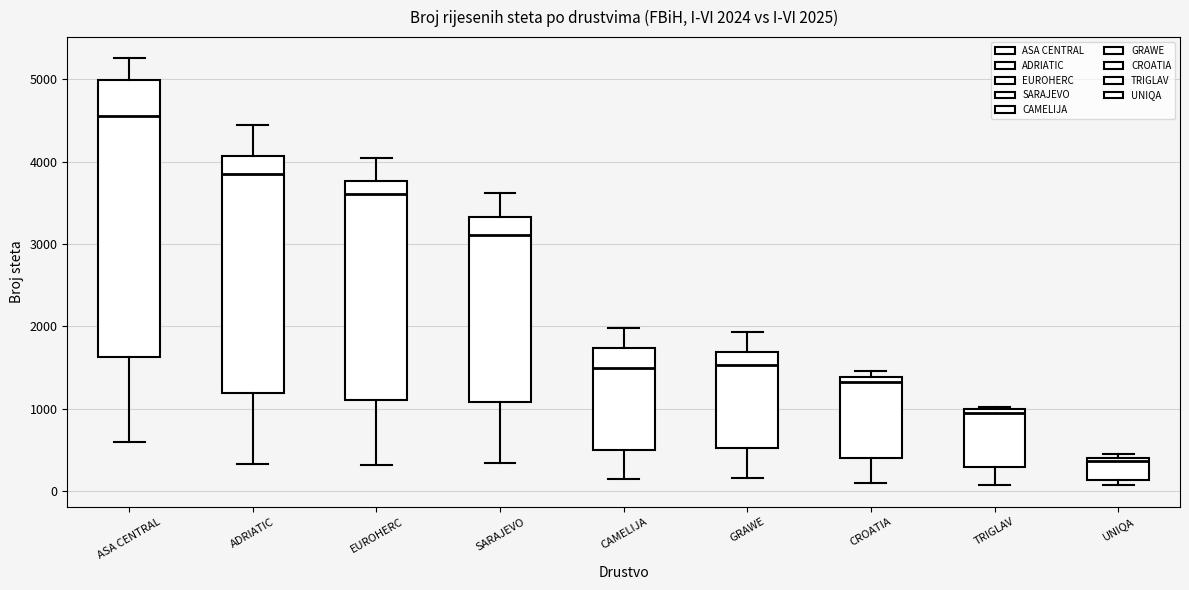

Which box's median line is the highest?

ASA CENTRAL